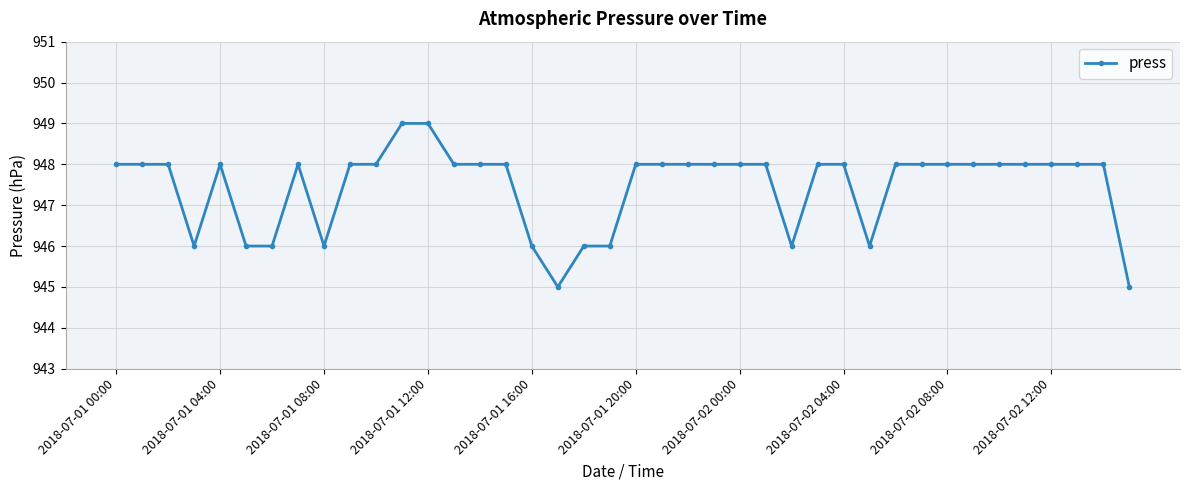

What is the value of the 29th point from the left?

948